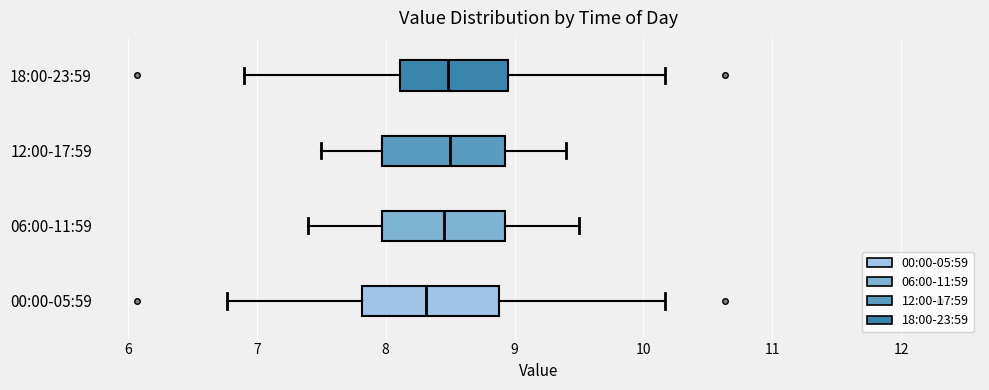

Which box is the widest, from its left edge to its right edge?

00:00-05:59